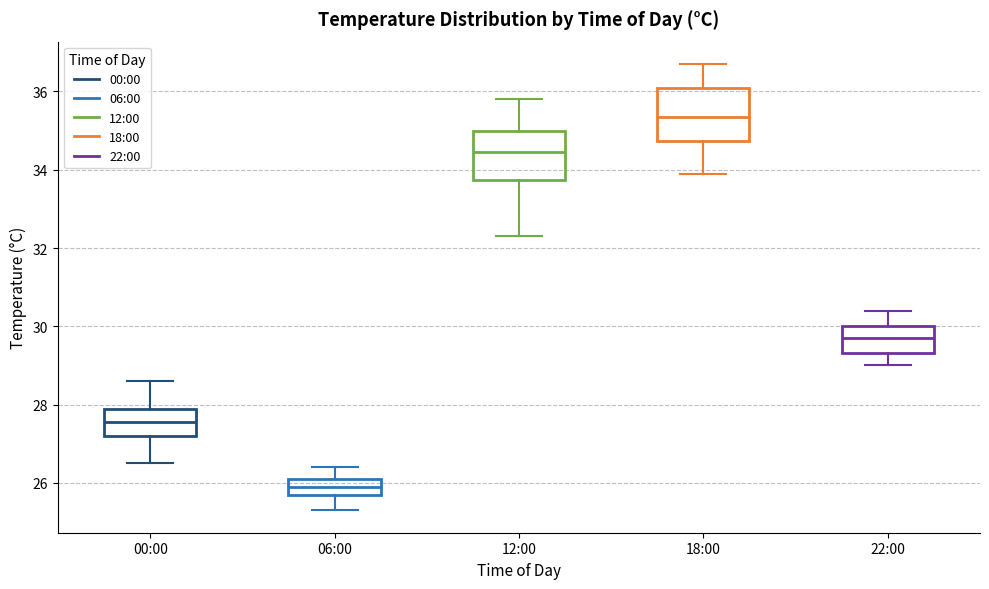

Reading left to right, read every box against the y-axis: the position of its median line, the range the box covers, and the ends of its whiskers. The values are not printed on the chart, so give them approximately, as read against the axis.

00:00: median 27.6, box 27.2 to 28.0, whiskers 26.6 to 28.6
06:00: median 26.0, box 25.8 to 26.2, whiskers 25.4 to 26.4
12:00: median 34.4, box 33.8 to 35.0, whiskers 32.4 to 35.8
18:00: median 35.4, box 34.8 to 36.0, whiskers 34.0 to 36.8
22:00: median 29.8, box 29.4 to 30.0, whiskers 29.0 to 30.4